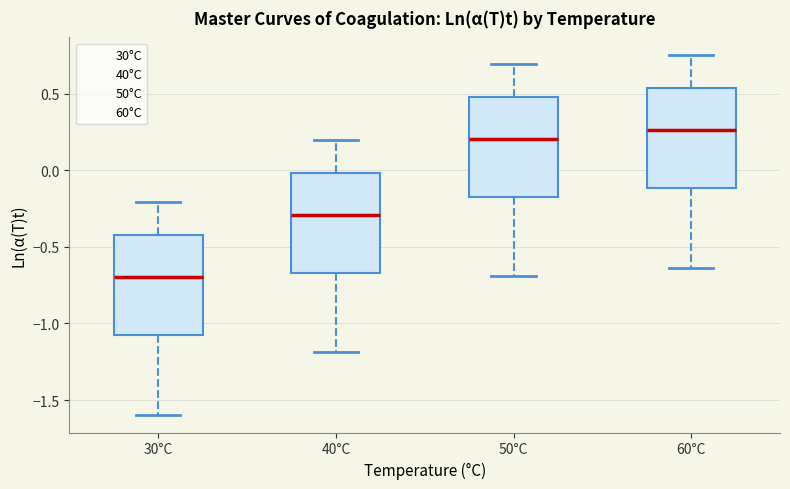

Where does the upper whisker of the box for 30°C end on the y-axis? The values are not printed on the chart, so give them approximately, as read against the axis.

-0.20